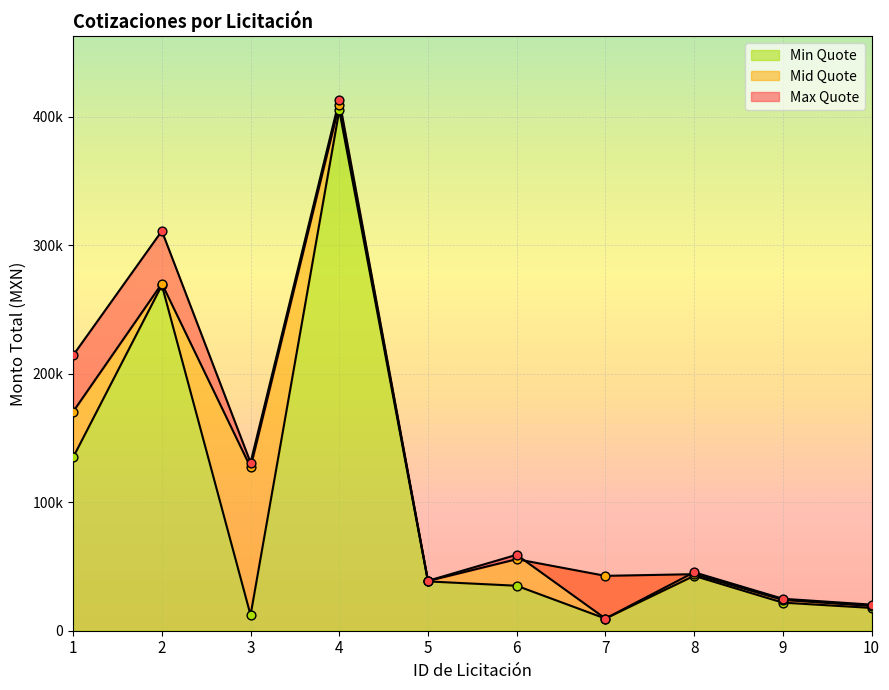

Is the value of Min Quote at 9 greater than the value of Mid Quote at 4?

No